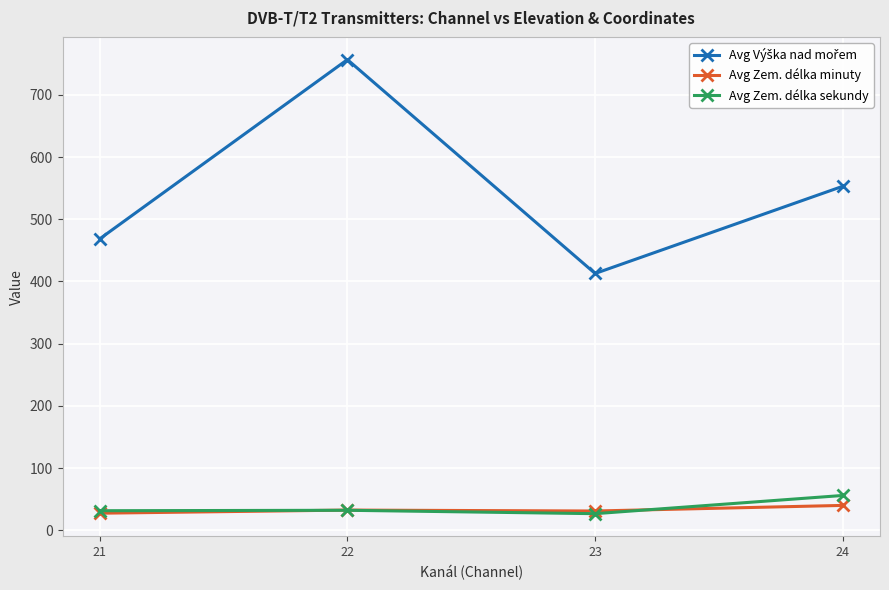

The value of Avg Zem. délka minuty at 24 is 67.8. True or false?

False